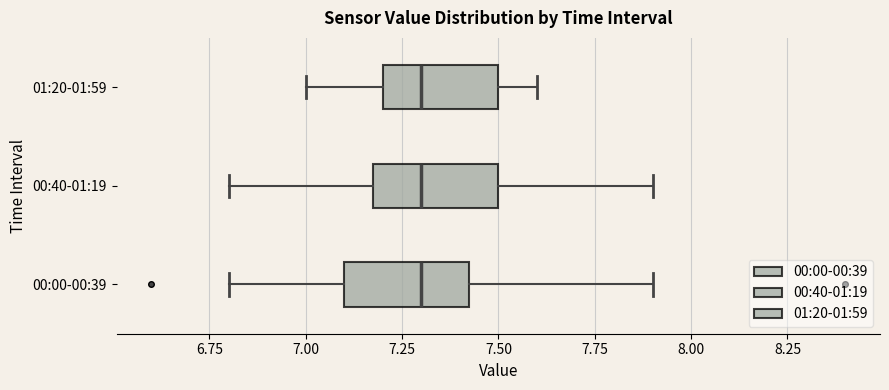

Reading bottom to top, read every box against the x-axis: the position of its median line, the range the box covers, and the ends of its whiskers. The values are not printed on the chart, so give them approximately, as read against the axis.

00:00-00:39: median 7.30, box 7.10 to 7.45, whiskers 6.80 to 7.90
00:40-01:19: median 7.30, box 7.20 to 7.50, whiskers 6.80 to 7.90
01:20-01:59: median 7.30, box 7.20 to 7.50, whiskers 7.00 to 7.60